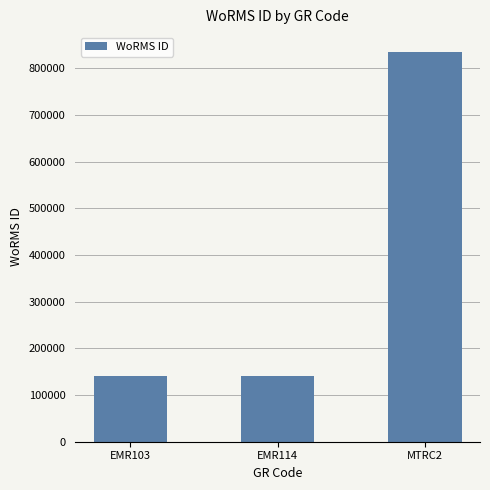

What is the difference between the maximum and minimum values?

695377